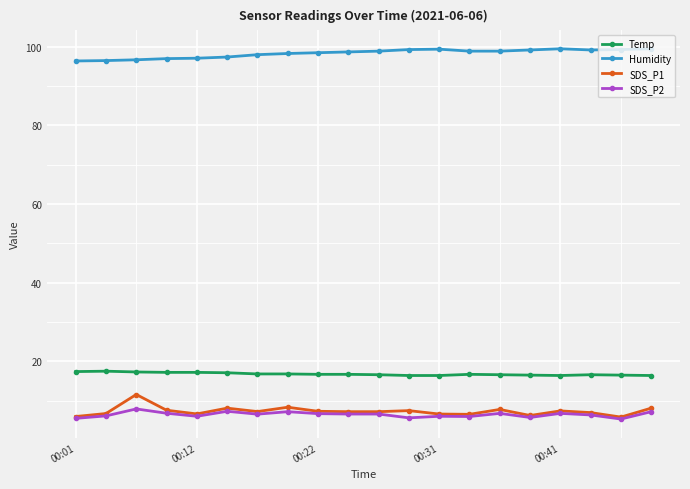

What is the smallest value displayed?

5.3